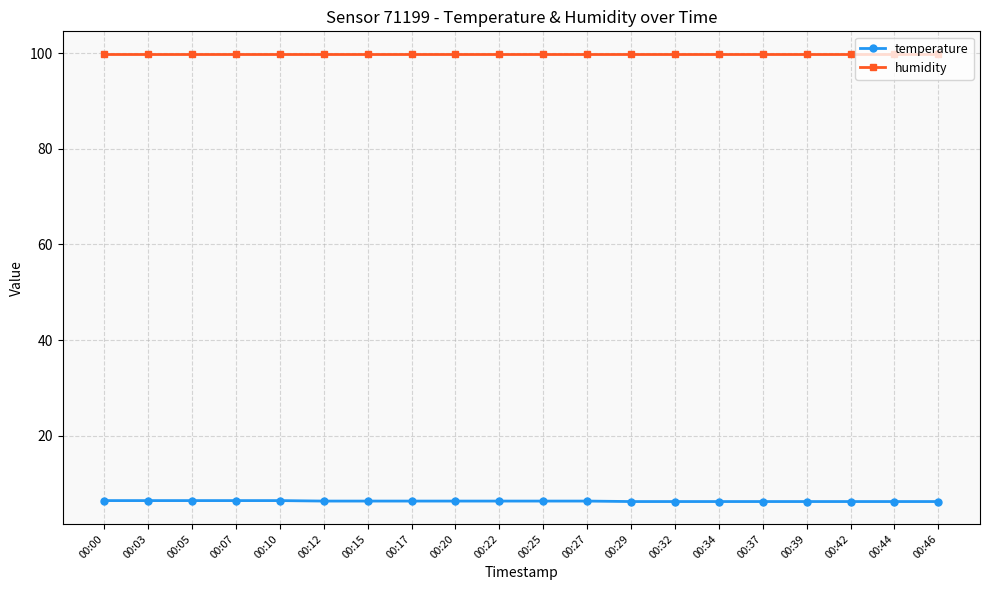

What is the average value of the temperature series?

6.3